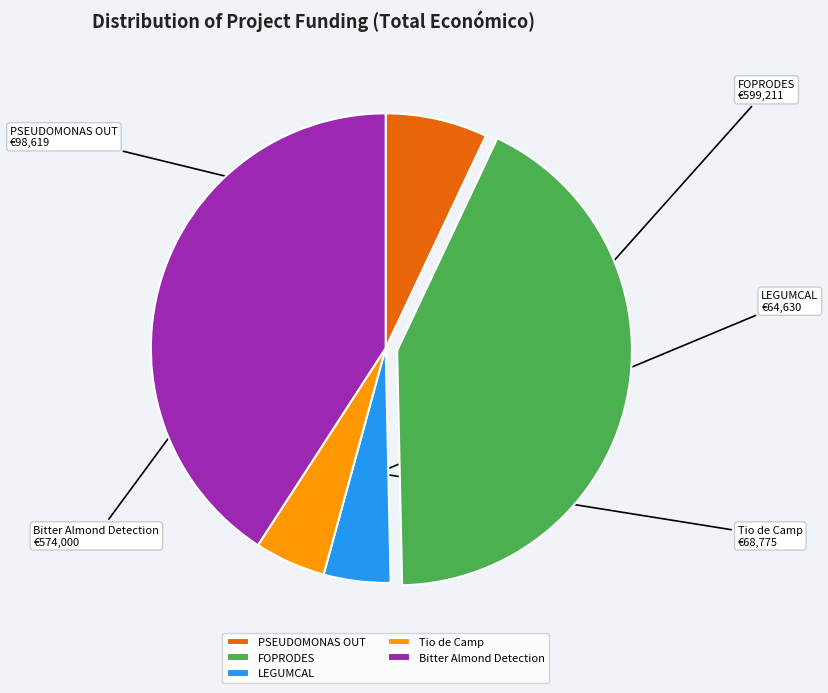

Is it true that PSEUDOMONAS OUT is 1% of the pie?

False